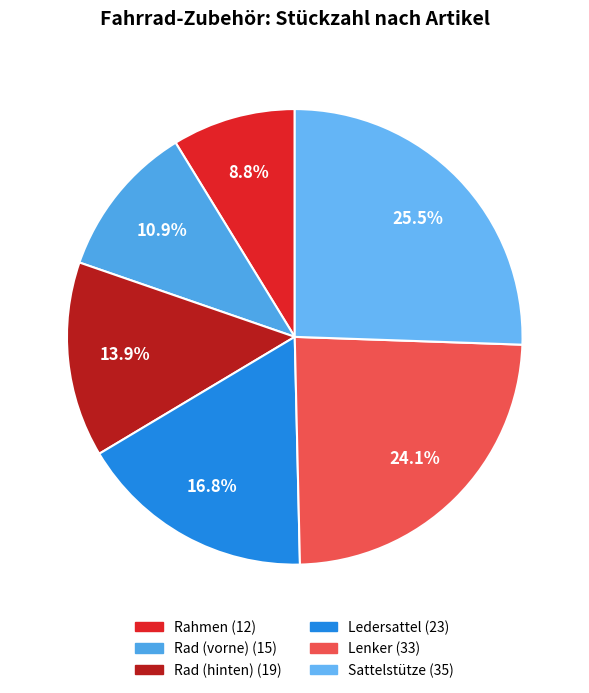

What percentage is the Lenker slice, to the nearest percent?

24%